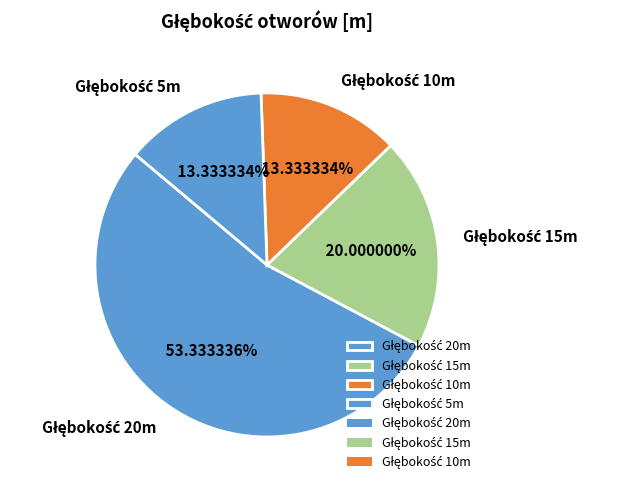

How many slices are in this pie chart?

4